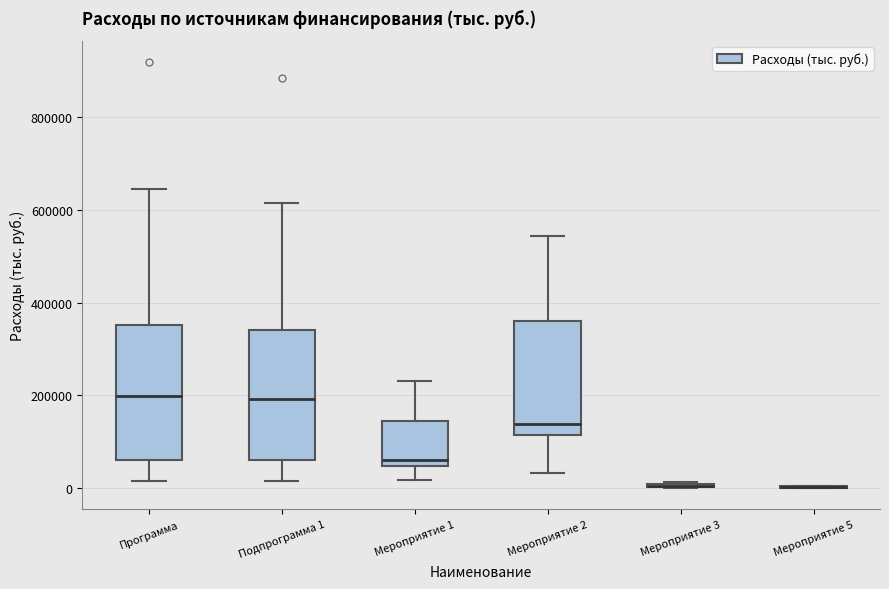

Where does the median line of the box for Подпрограмма 1 sit on the y-axis? The values are not printed on the chart, so give them approximately, as read against the axis.

200000